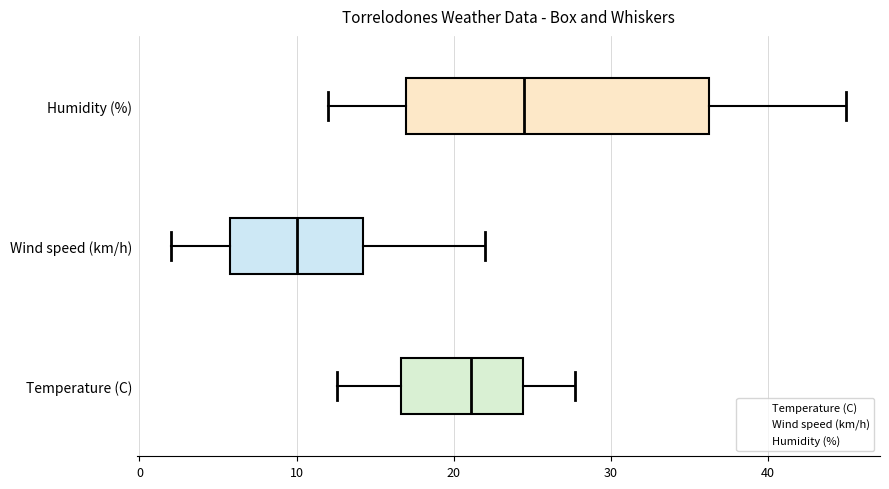

Where does the median line of the box for Temperature (C) sit on the x-axis? The values are not printed on the chart, so give them approximately, as read against the axis.

21